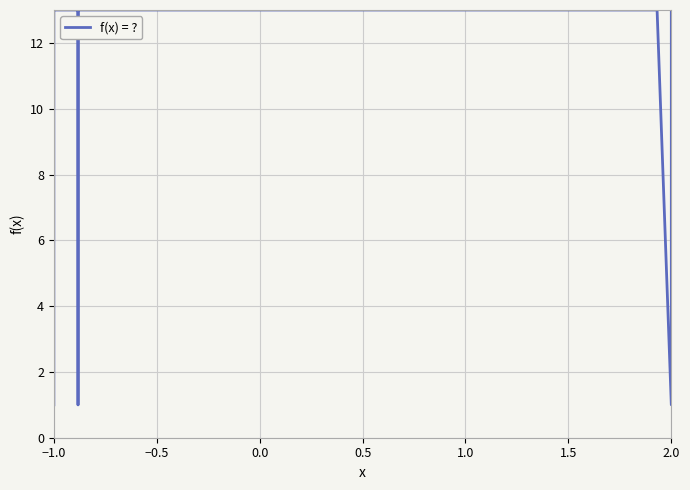

What is the value of the 2nd point from the left?

13.0